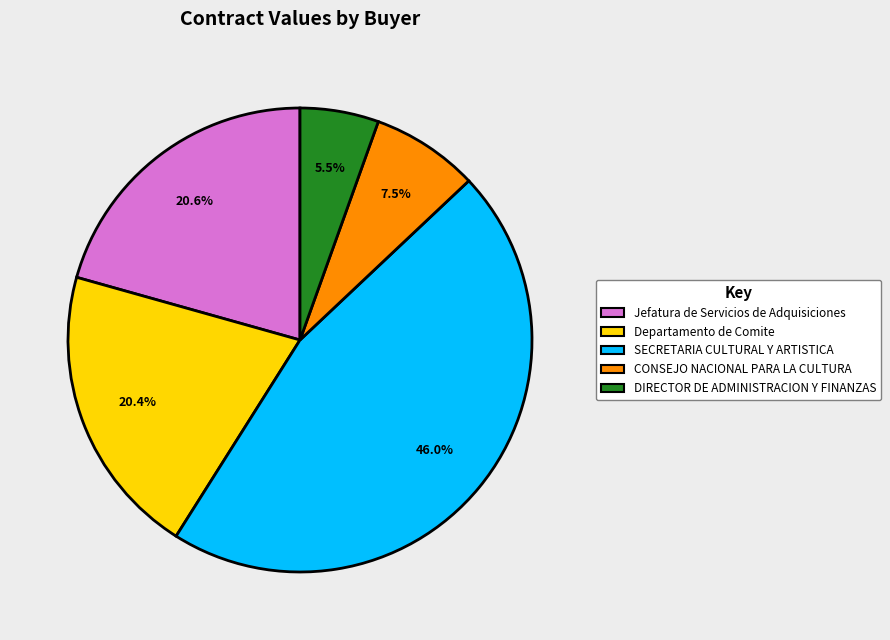

Does any single category account for the majority?

No